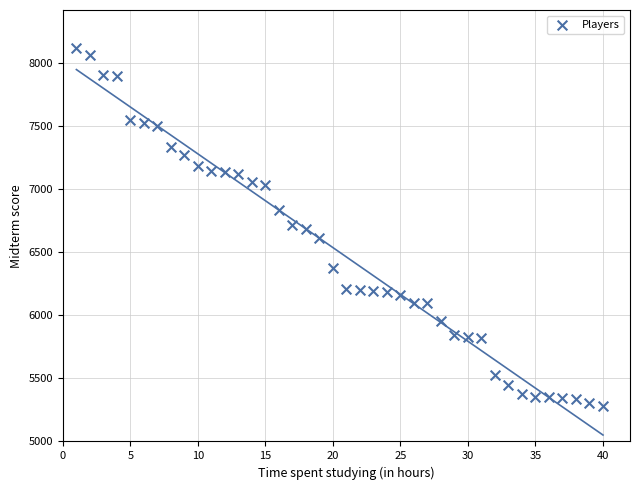

What is the range of Y values (max minus min)?

2836